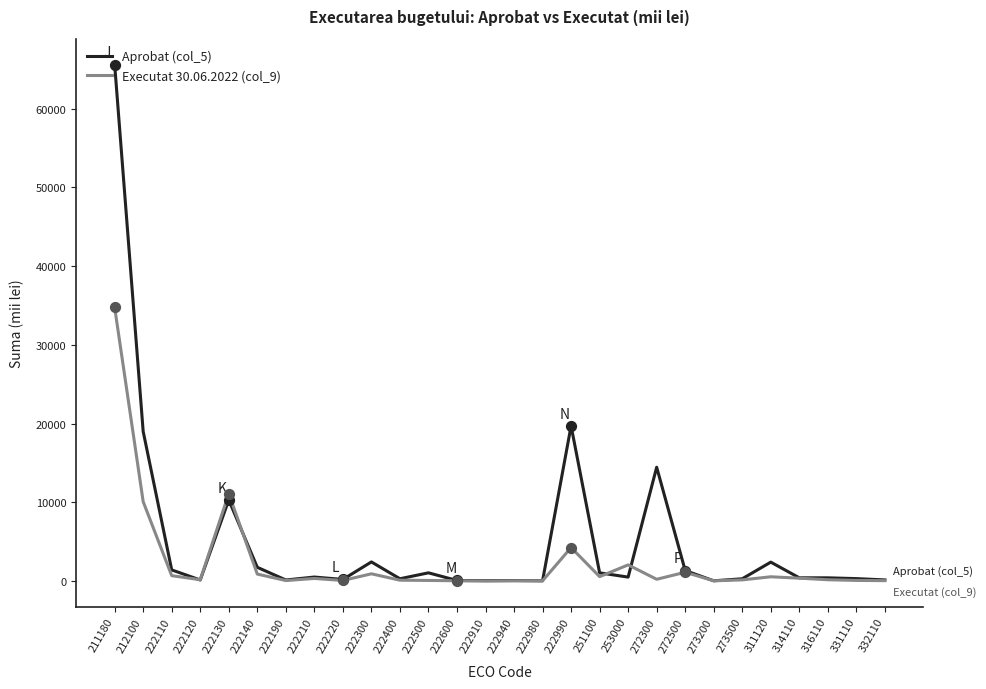

At which category is the sum across all series the highest?

211180